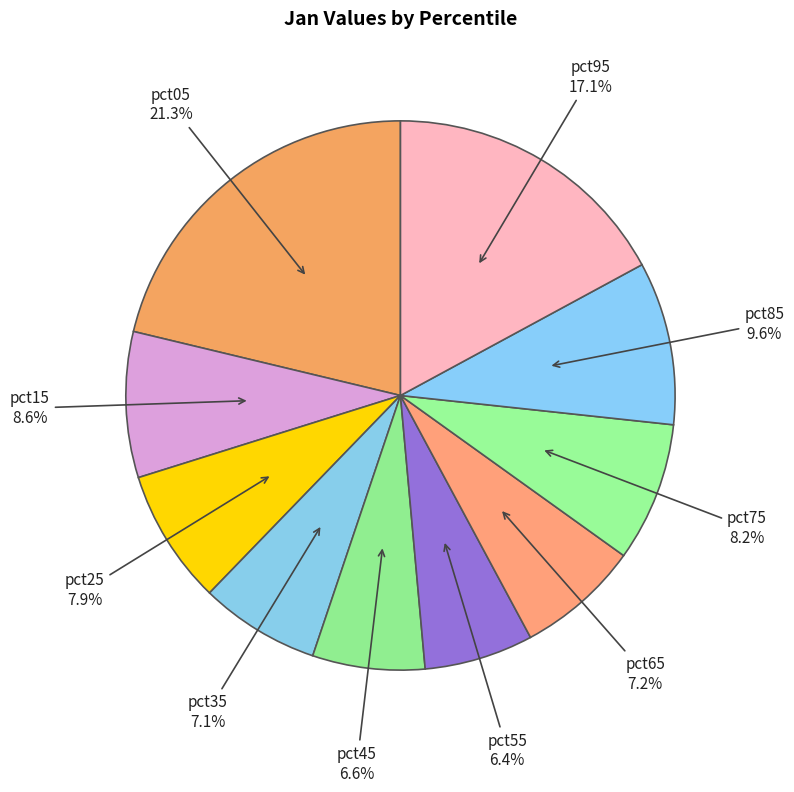

Count the number of slices in the pie.

10